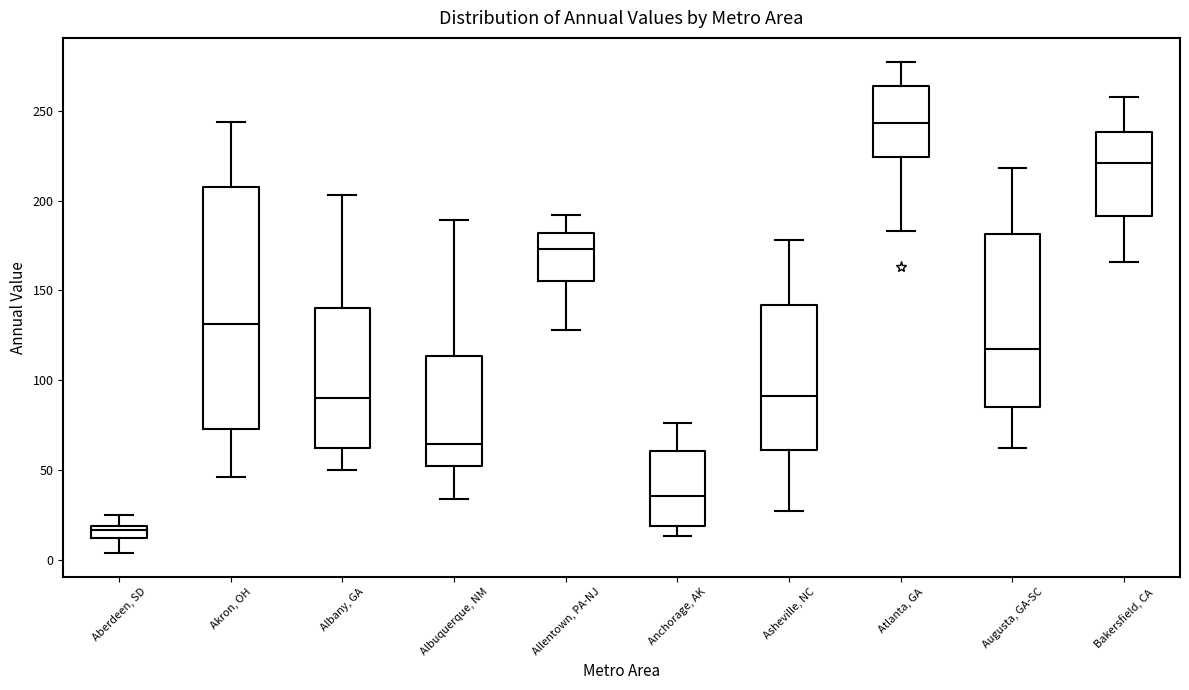

Where does the median line of the box for Albany, GA sit on the y-axis? The values are not printed on the chart, so give them approximately, as read against the axis.

90